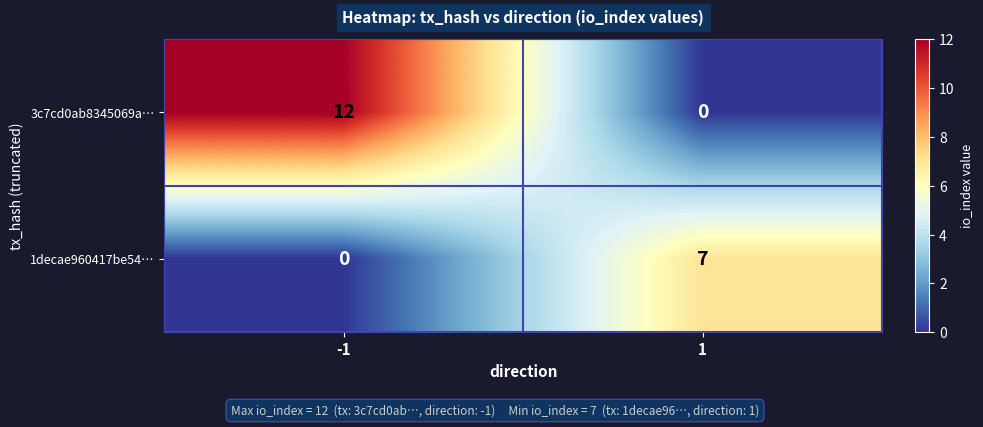

How many categories are shown in the chart?

2